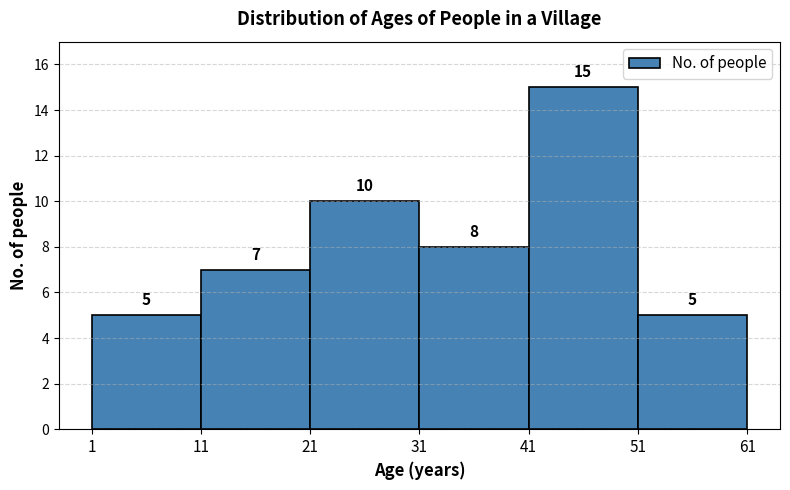

Over which range of the x-axis is the bar tallest?

41 to 51